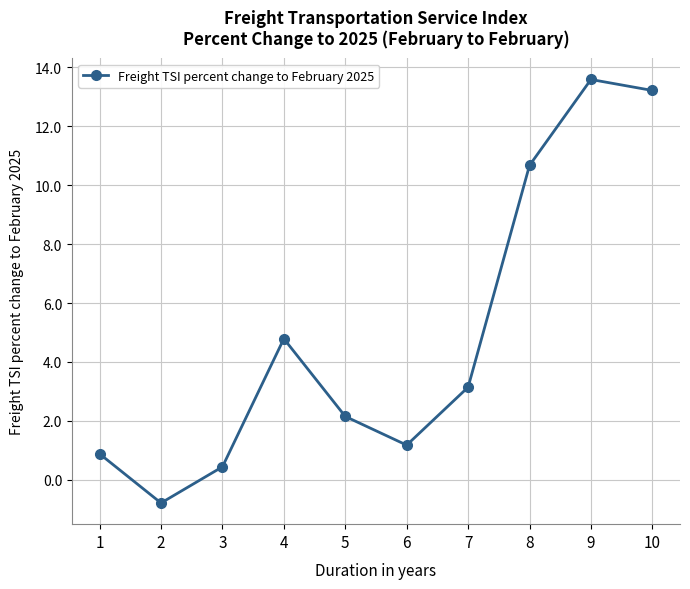

How many values are below 3?

5